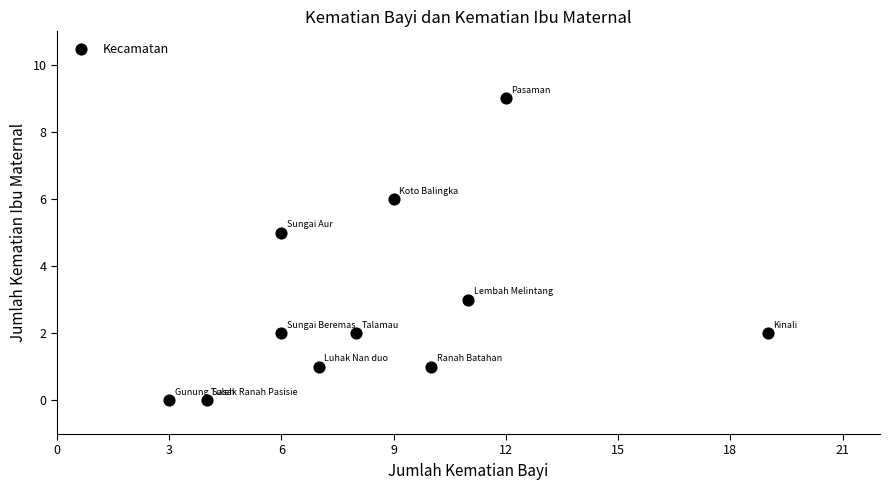

What is the average Y value?

3